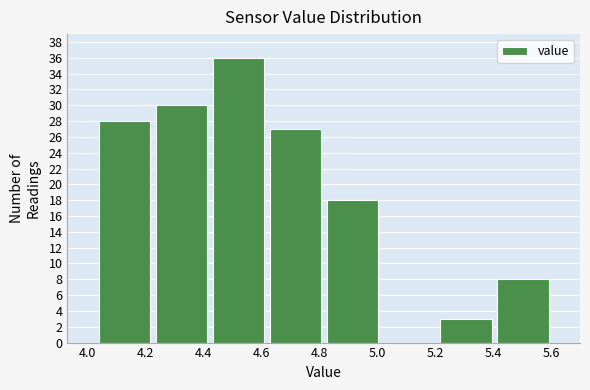

Reading left to right, list every bar in this chart as the range it spans on the x-axis followed by its height. Neither the bar edges nor the heights are printed on the chart, so give them approximately, as read against the axes.

4.04 to 4.22: 28
4.22 to 4.42: 30
4.42 to 4.62: 36
4.62 to 4.82: 27
4.82 to 5.02: 18
5.02 to 5.20: 0
5.20 to 5.40: 3
5.40 to 5.60: 8